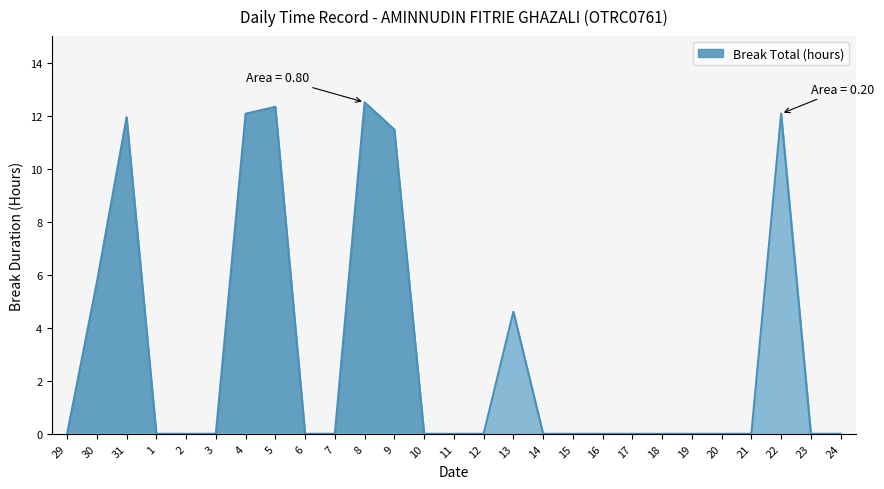

What is the greatest value displayed?

12.5